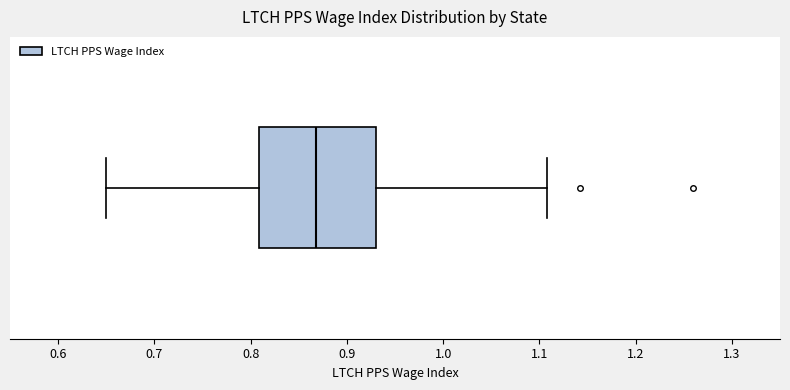

Transcribe this box plot: give where the median line is, the range the box spans, and where the two whiskers end, as read against the x-axis. The values are not printed on the chart, so give them approximately, as read against the axis.

median 0.87, box 0.81 to 0.93, whiskers 0.65 to 1.11